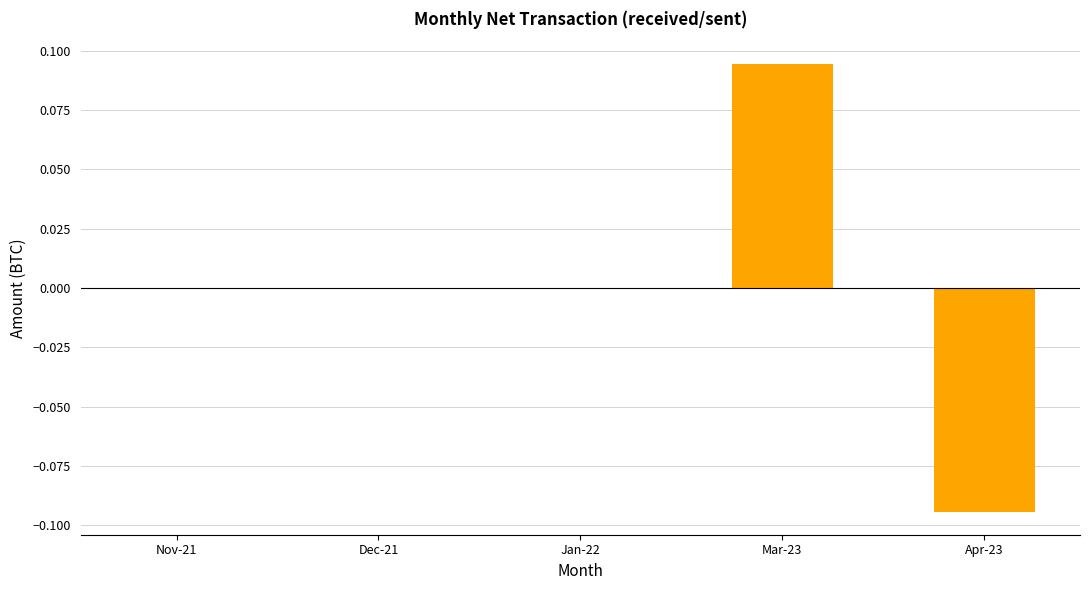

Is it true that the value at Dec-21 is 0.1?

False